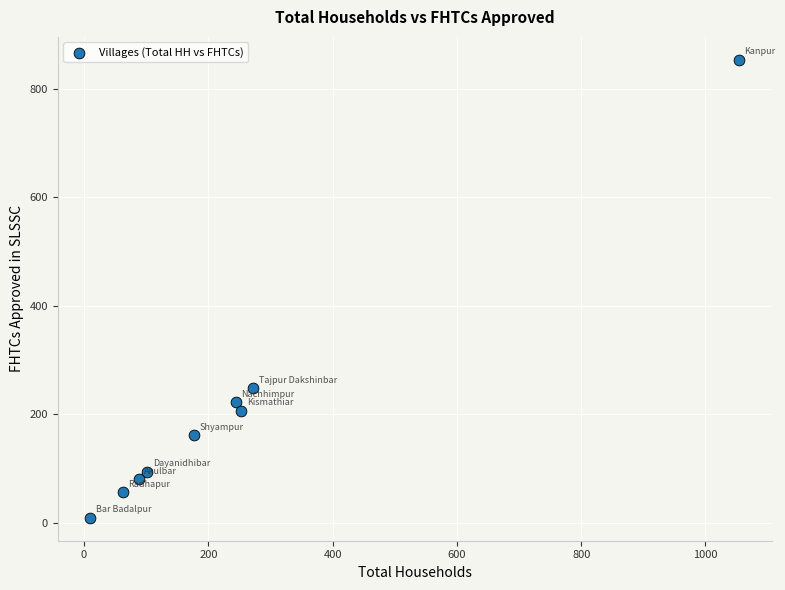

What Y value in the scatter plot is closest to 431?

248